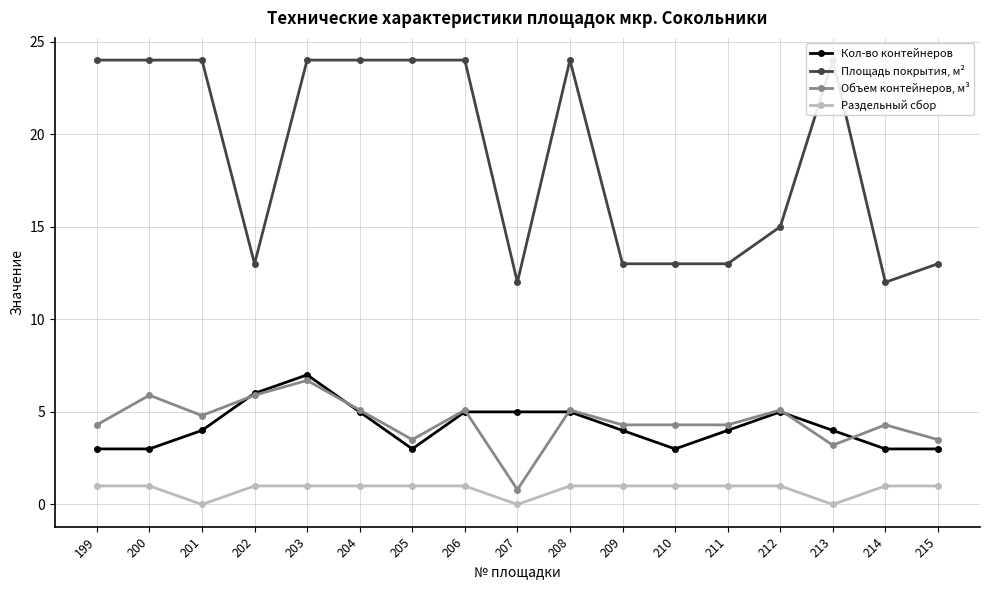

Is this an area chart (filled region under the line)?

No